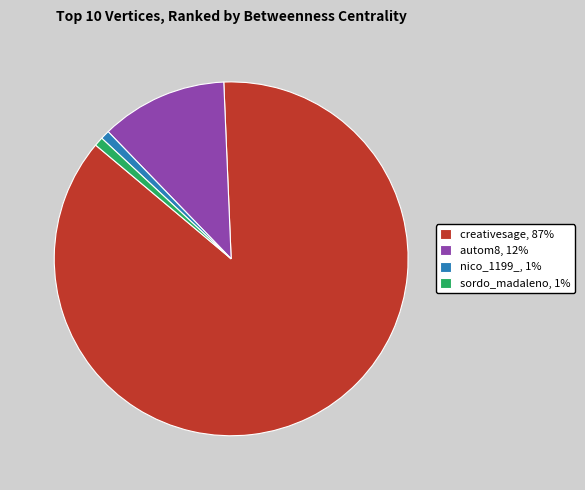

Is creativesage, 87% the majority of the pie?

Yes